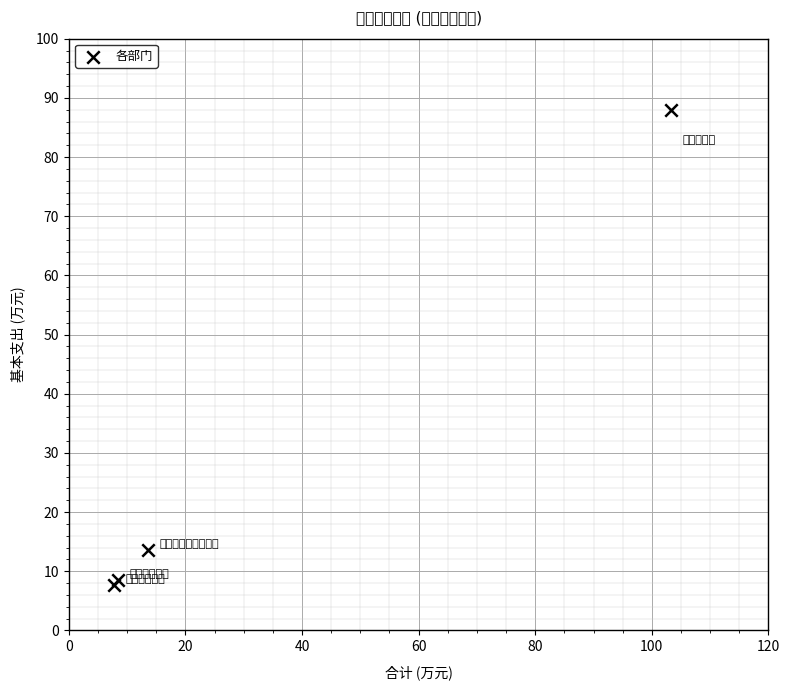

What Y value in the scatter plot is closest to 47?

13.6